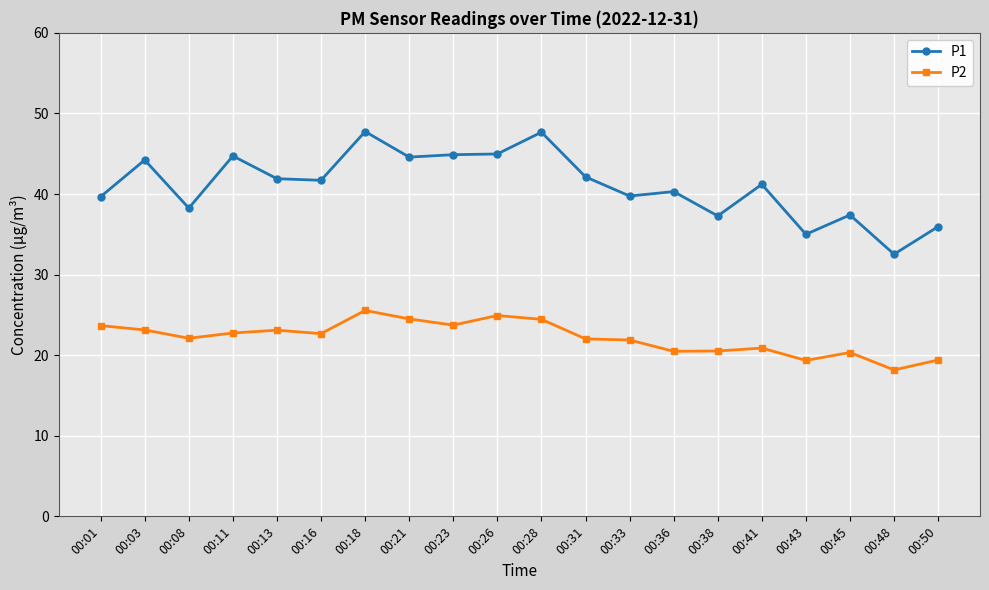

What is the approximate value of P2 at 00:03?

23.1